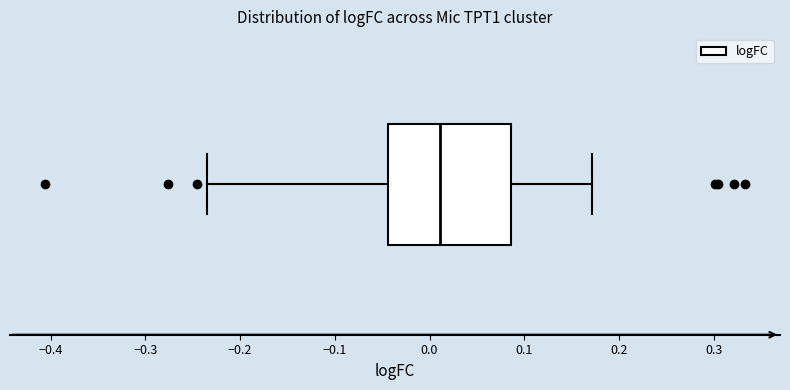

Where is the left edge of the box on the x-axis? The values are not printed on the chart, so give them approximately, as read against the axis.

-0.04